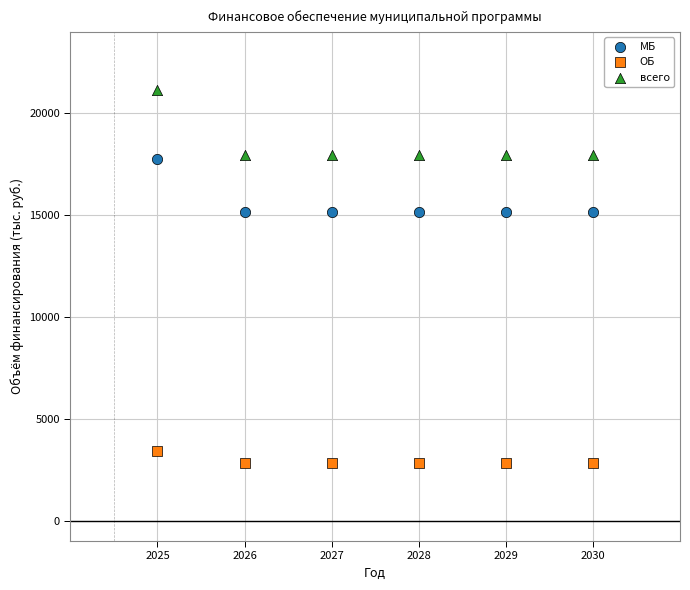

Which series contains the highest Y value?

всего